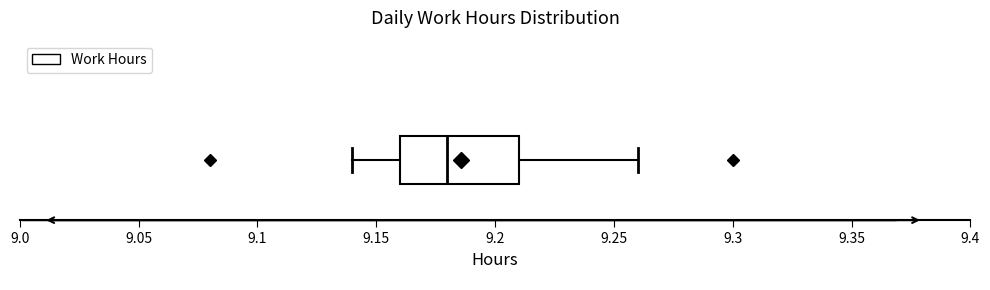

Where is the right edge of the box on the x-axis? The values are not printed on the chart, so give them approximately, as read against the axis.

9.21